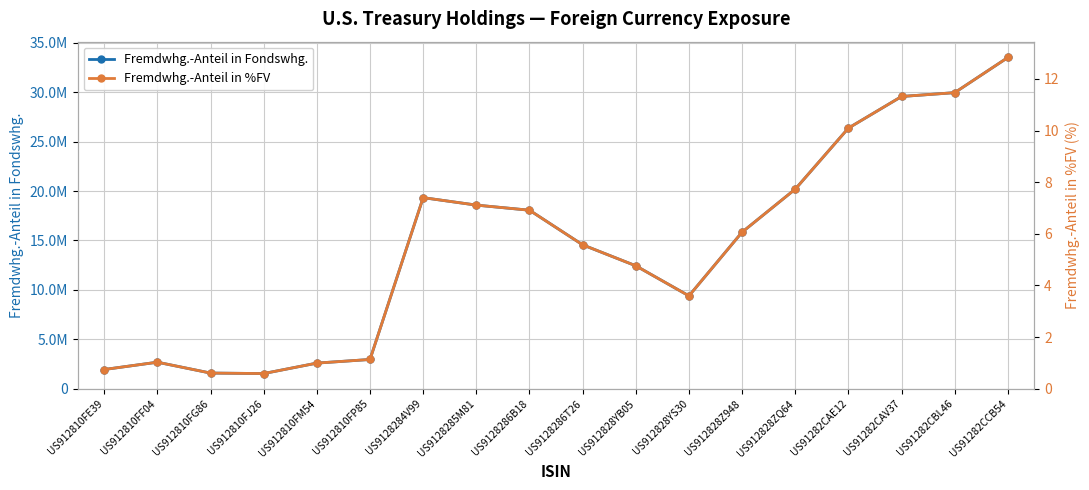

Rank the series by their average value, from lowest to highest.

Fremdwhg.-Anteil in %FV, Fremdwhg.-Anteil in Fondswhg.